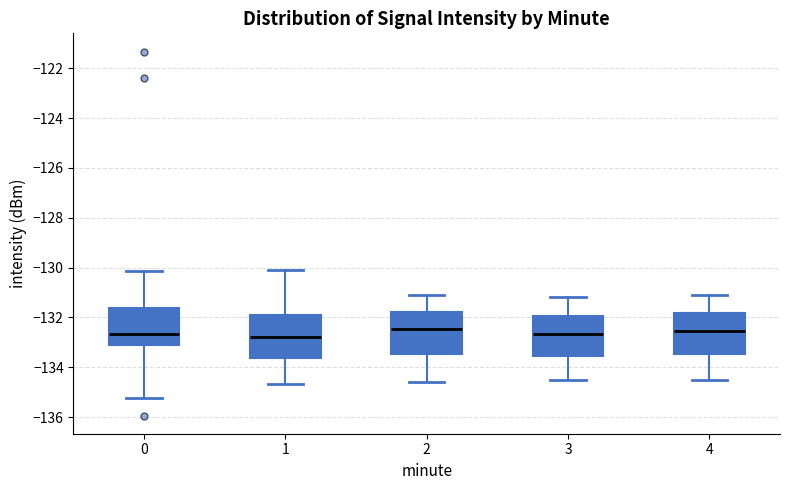

Reading left to right, transcribe this box plot: for each box, give where its median line is, the range the box spans, and where its two whiskers end, as read against the y-axis. The values are not printed on the chart, so give them approximately, as read against the axis.

0: median -132.6, box -133.2 to -131.6, whiskers -135.2 to -130.2
1: median -132.8, box -133.6 to -132.0, whiskers -134.6 to -130.0
2: median -132.4, box -133.4 to -131.8, whiskers -134.6 to -131.0
3: median -132.6, box -133.6 to -132.0, whiskers -134.4 to -131.2
4: median -132.6, box -133.4 to -131.8, whiskers -134.4 to -131.0